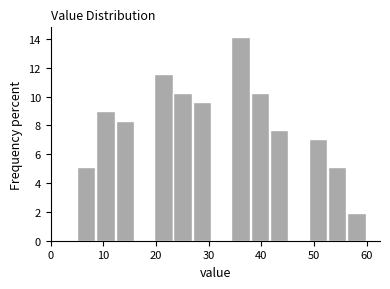

Read against the x-axis, roughly where is the centre of the tallest bar?

36